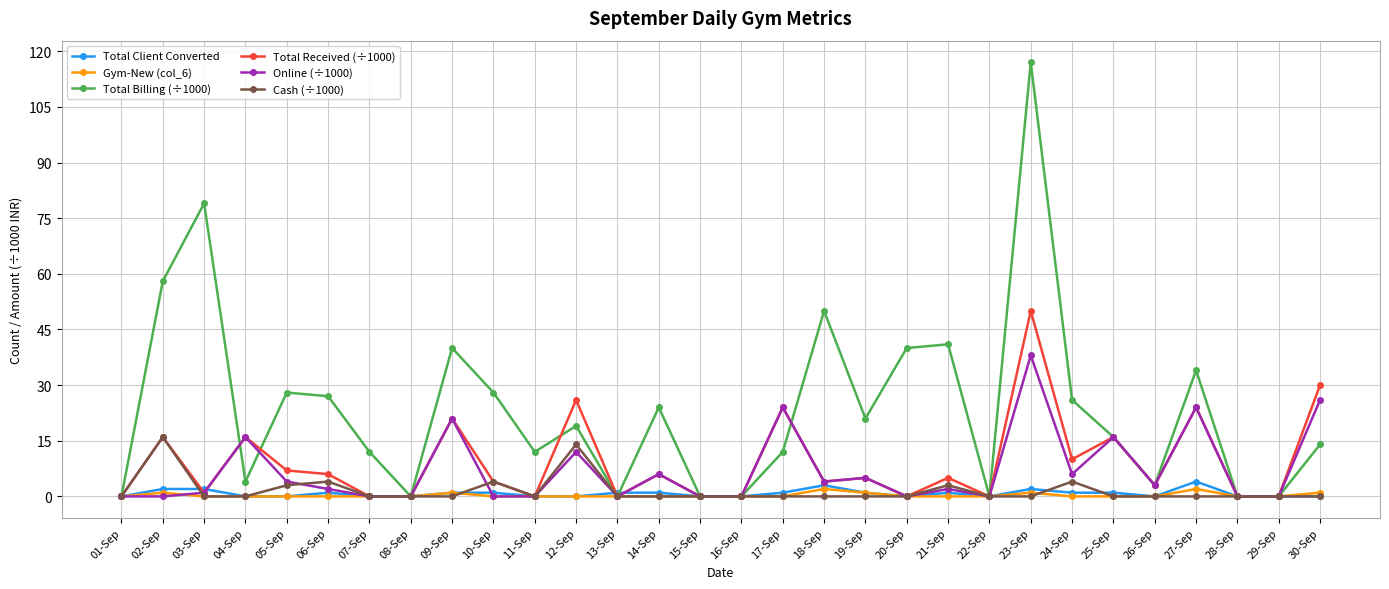

Which category has the highest value across all series?

23-Sep